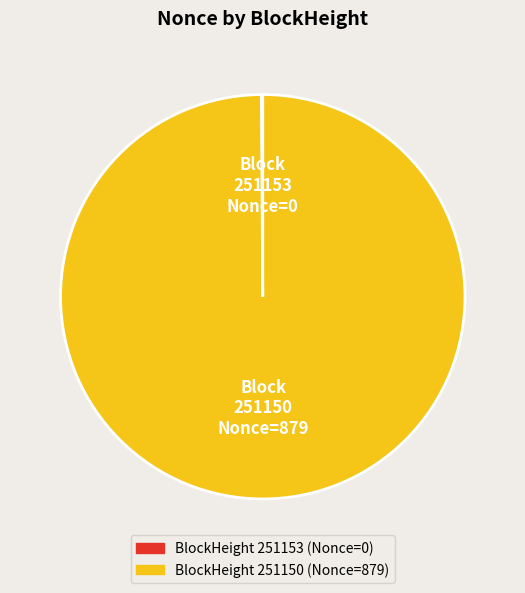

Does any single category account for the majority?

Yes